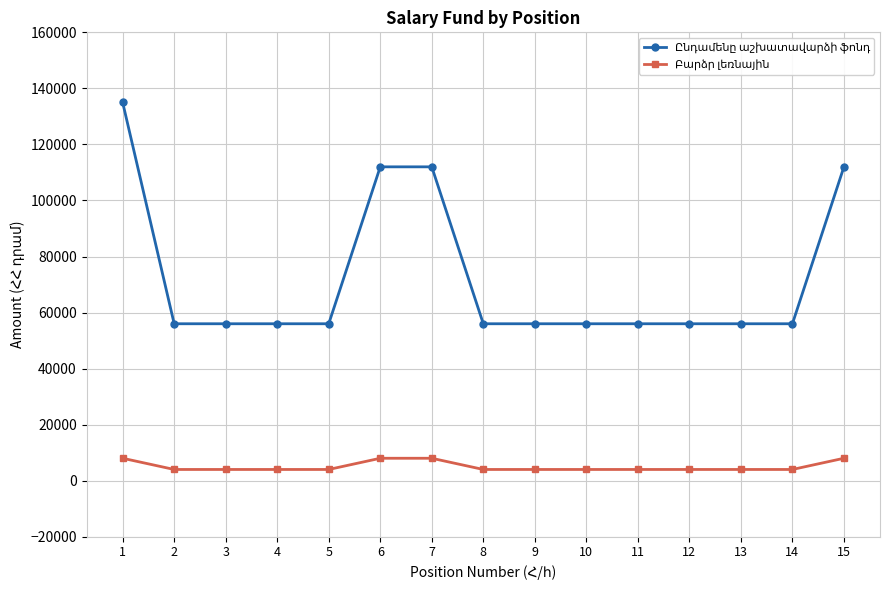

What is the smallest value displayed?

4000